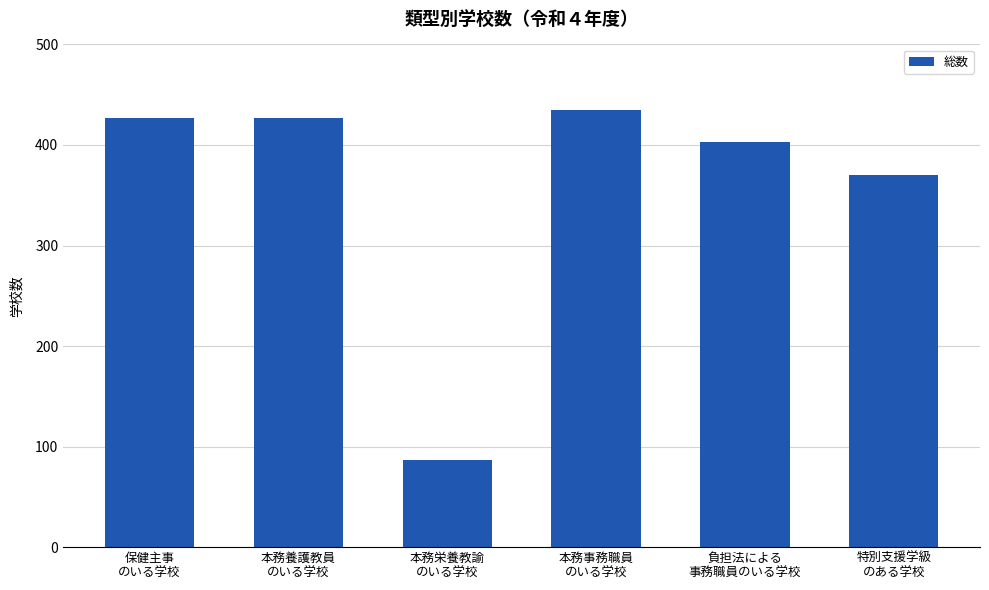

Does the chart contain any negative values?

No